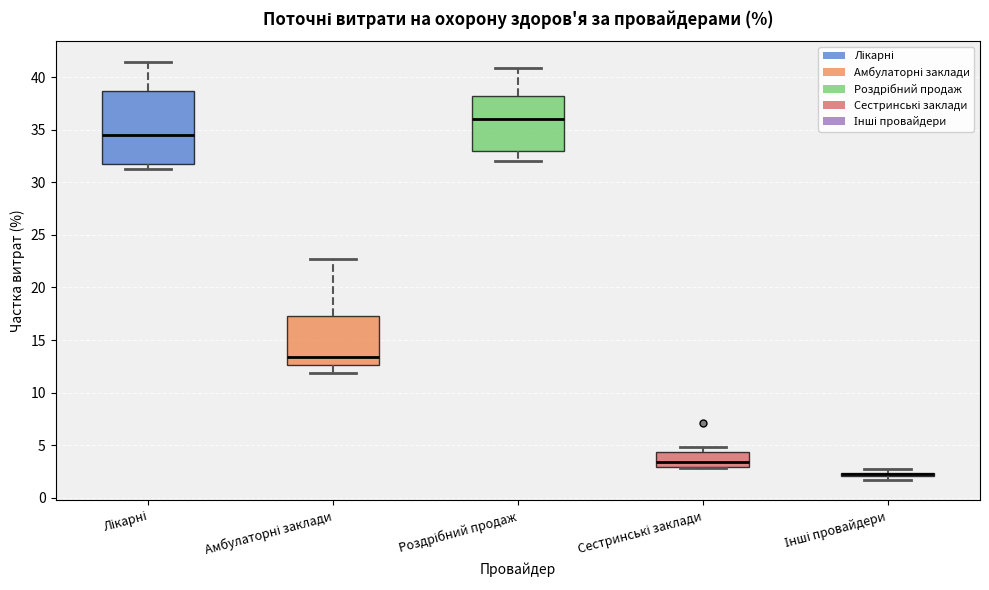

Where is the upper edge of the box for Сестринські заклади on the y-axis? The values are not printed on the chart, so give them approximately, as read against the axis.

4.5